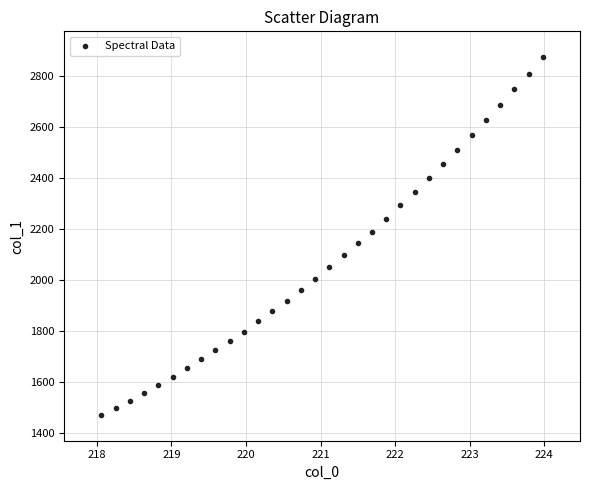

What is the range of Y values (max minus min)?

1401.6